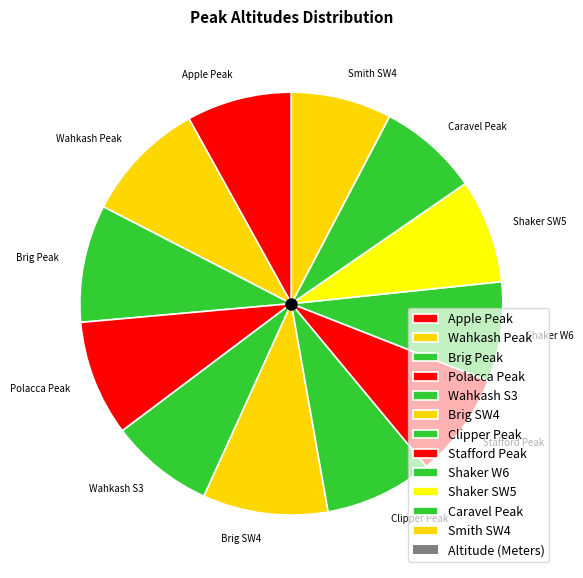

Is there any slice that represents more than half of the pie?

No